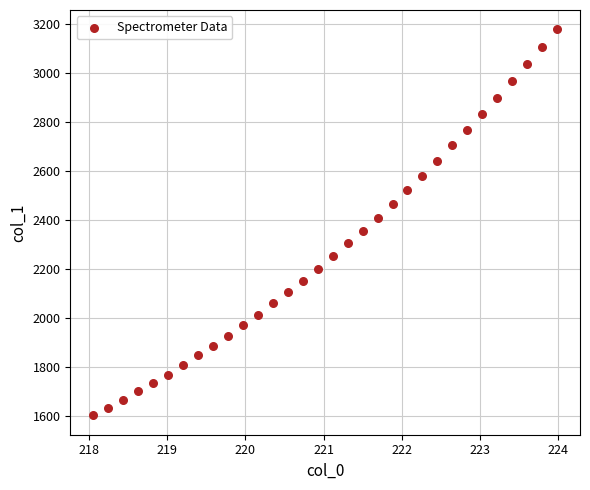

What is the range of Y values (max minus min)?

1574.6